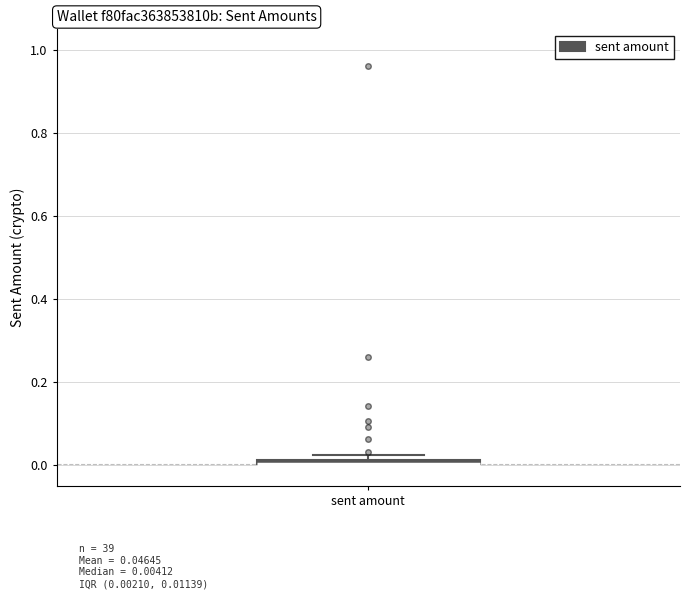

Where is the upper edge of the box for sent amount on the y-axis? The values are not printed on the chart, so give them approximately, as read against the axis.

0.02